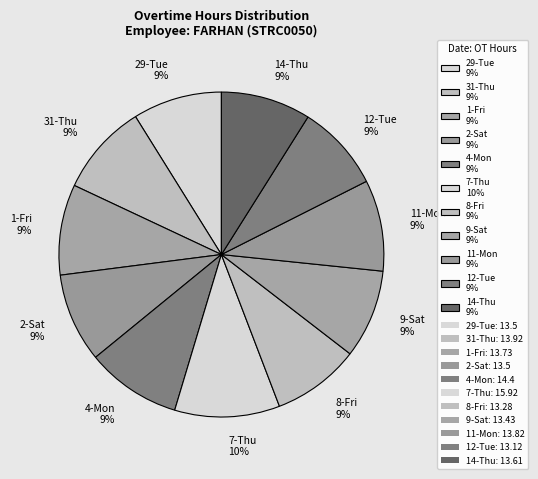

The 4-Mon slice represents 17% of the pie. True or false?

False